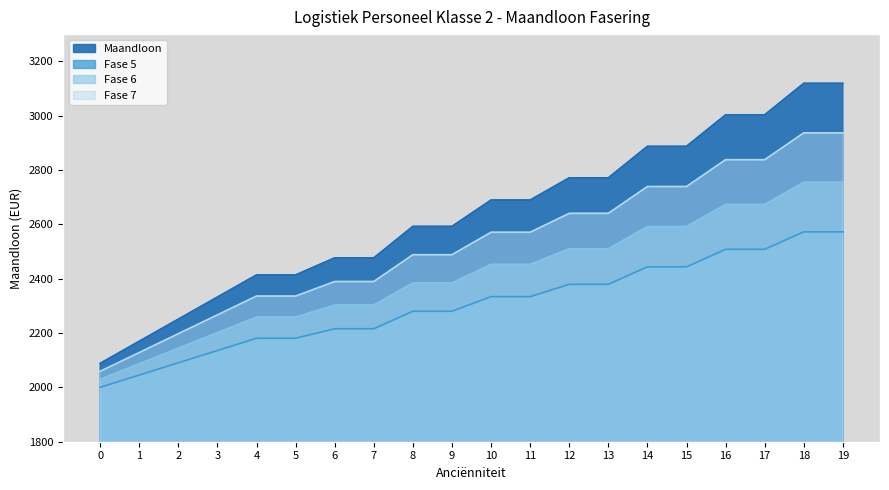

List the series in order of their overall mean, highest first.

Maandloon, Fase 7, Fase 6, Fase 5